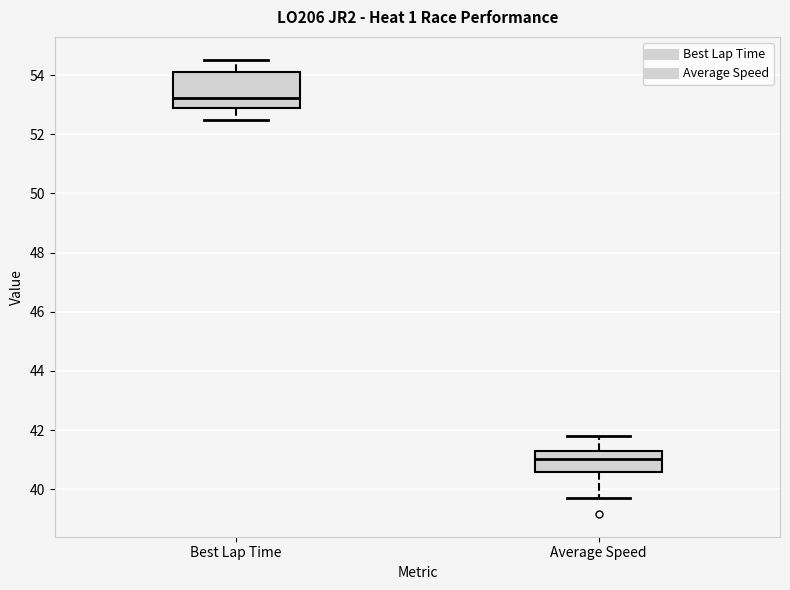

Reading left to right, read every box against the y-axis: the position of its median line, the range the box covers, and the ends of its whiskers. The values are not printed on the chart, so give them approximately, as read against the axis.

Best Lap Time: median 53.2, box 52.8 to 54.2, whiskers 52.4 to 54.6
Average Speed: median 41.0, box 40.6 to 41.4, whiskers 39.8 to 41.8